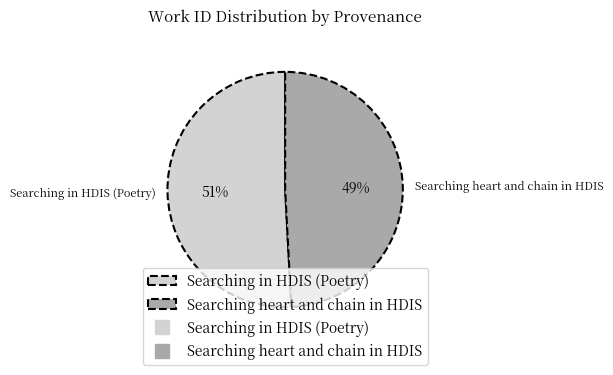

Do Searching in HDIS (Poetry) and Searching heart and chain in HDIS together represent more than half of the pie?

Yes